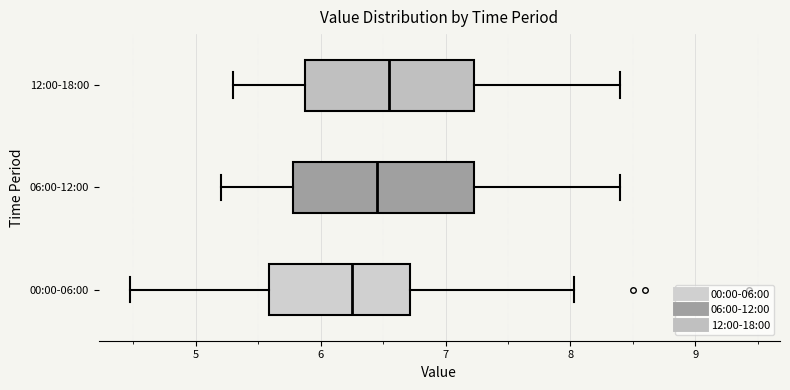

Which box has the furthest to the left median line?

00:00-06:00